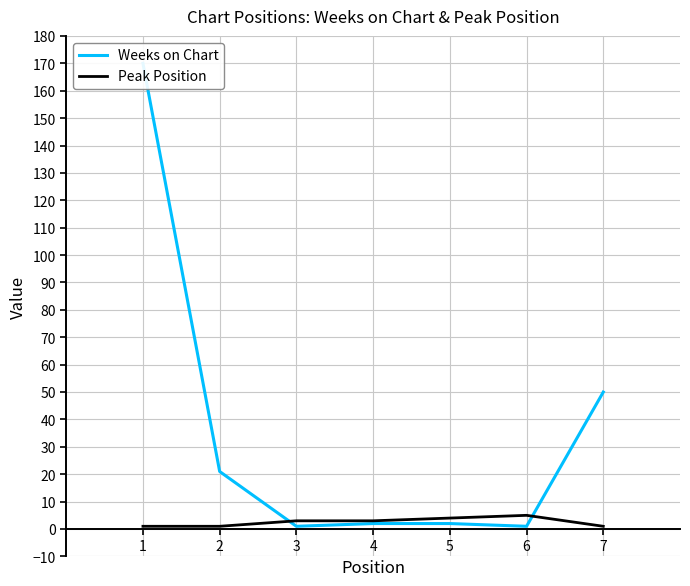

Which category has the lowest value across all series?

3